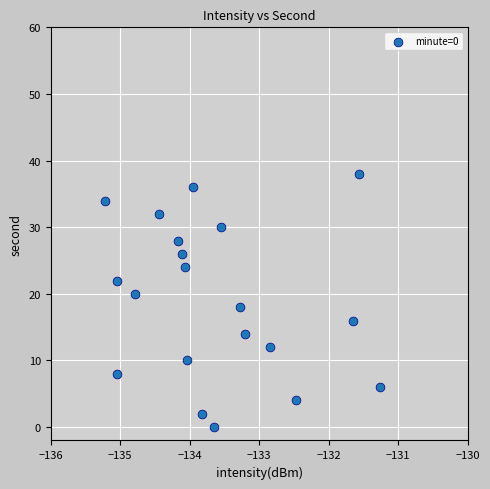

What is the range of Y values (max minus min)?

38